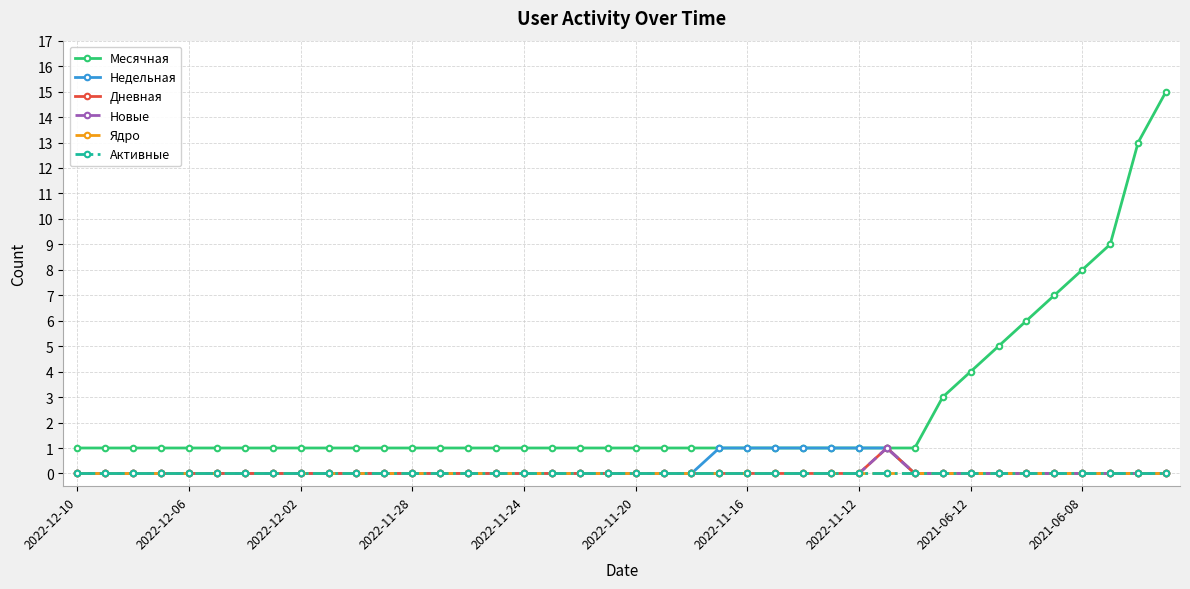

Is this an area chart (filled region under the line)?

No